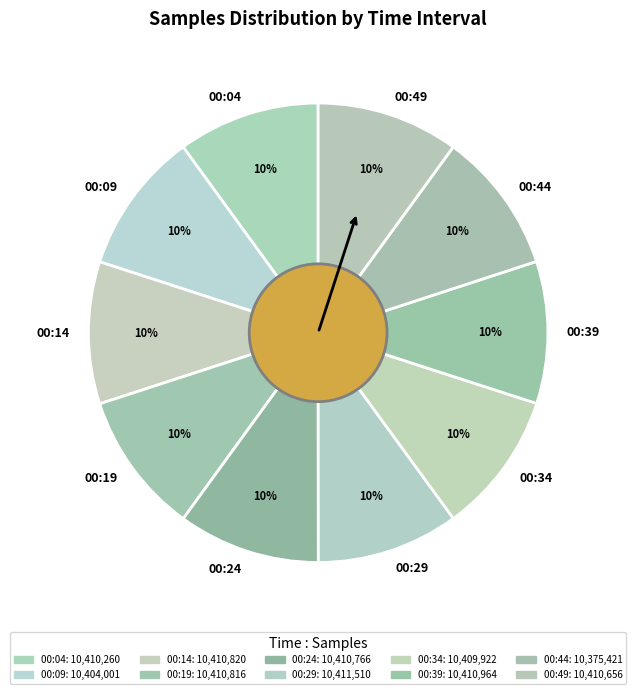

What percentage is the 00:19 slice, to the nearest percent?

10%